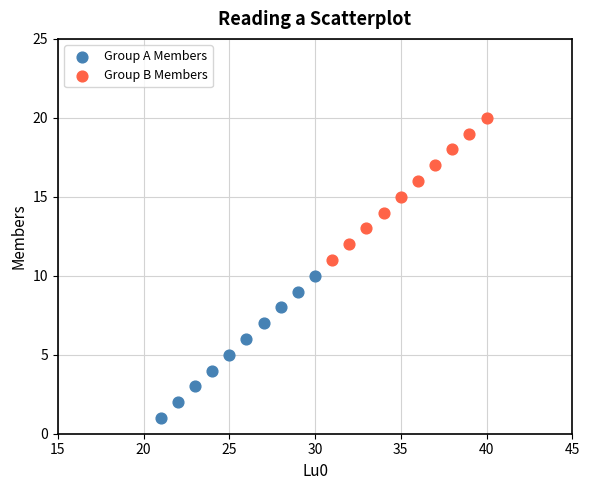

What are all the series names shown in the legend?

Group A Members, Group B Members